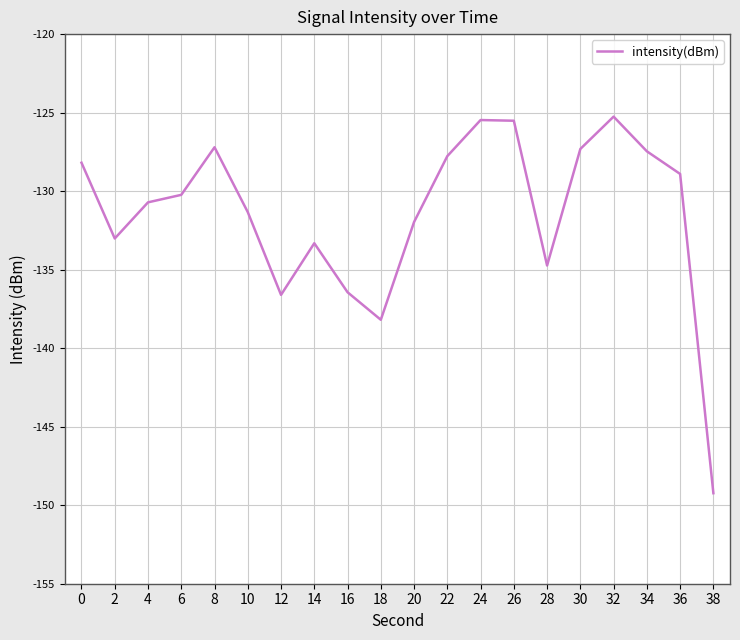

The value at 28 is -134.7. True or false?

True